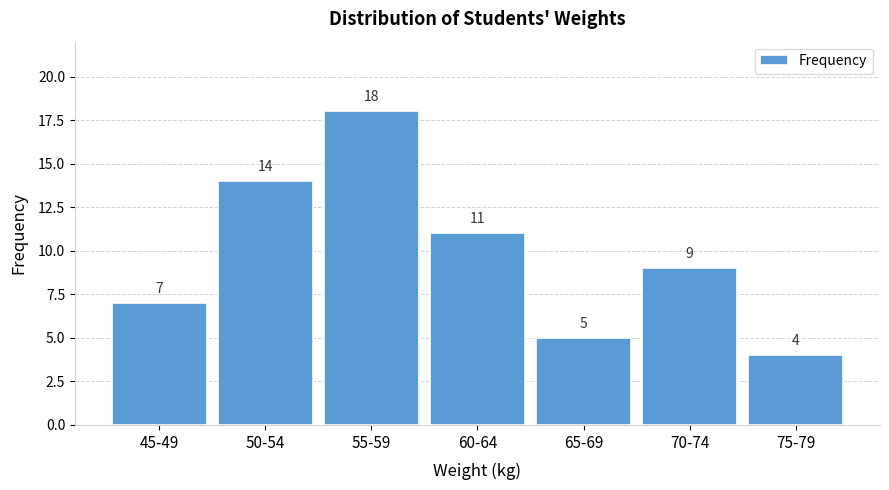

Reading left to right, what are all the values shown in this chart?

45-49=7	50-54=14	55-59=18	60-64=11	65-69=5	70-74=9	75-79=4